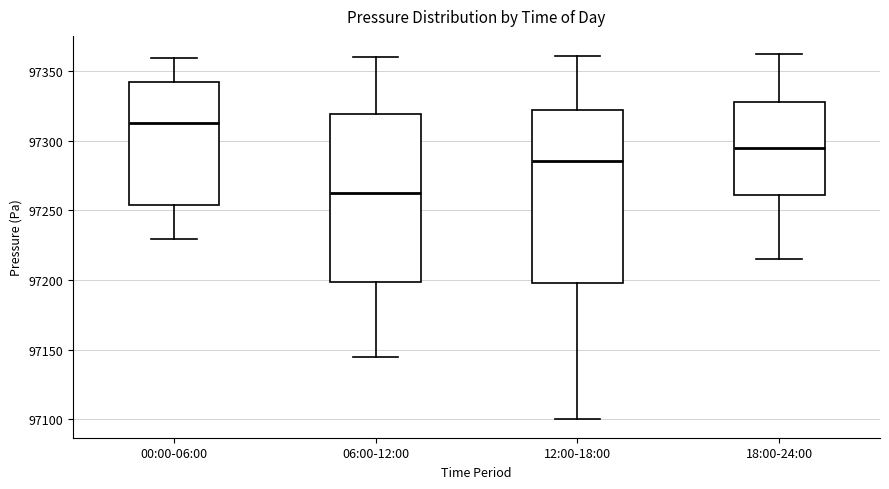

Reading left to right, transcribe this box plot: for each box, give where its median line is, the range the box spans, and where its two whiskers end, as read against the y-axis. The values are not printed on the chart, so give them approximately, as read against the axis.

00:00-06:00: median 97315, box 97255 to 97340, whiskers 97230 to 97360
06:00-12:00: median 97260, box 97200 to 97320, whiskers 97145 to 97360
12:00-18:00: median 97285, box 97200 to 97320, whiskers 97100 to 97360
18:00-24:00: median 97295, box 97260 to 97330, whiskers 97215 to 97360